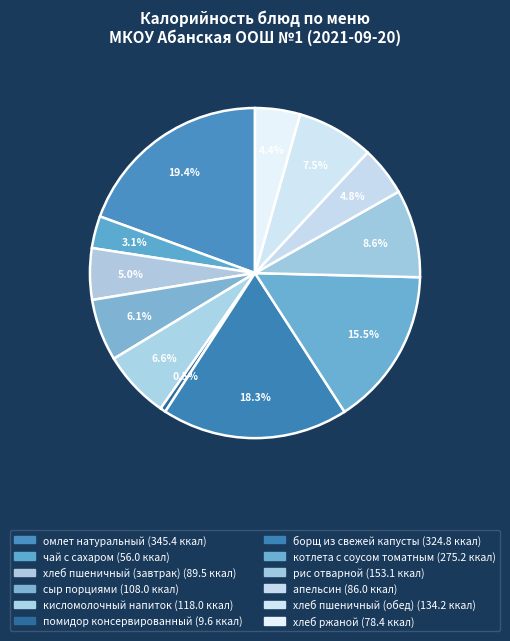

Is there a majority slice in this chart?

No